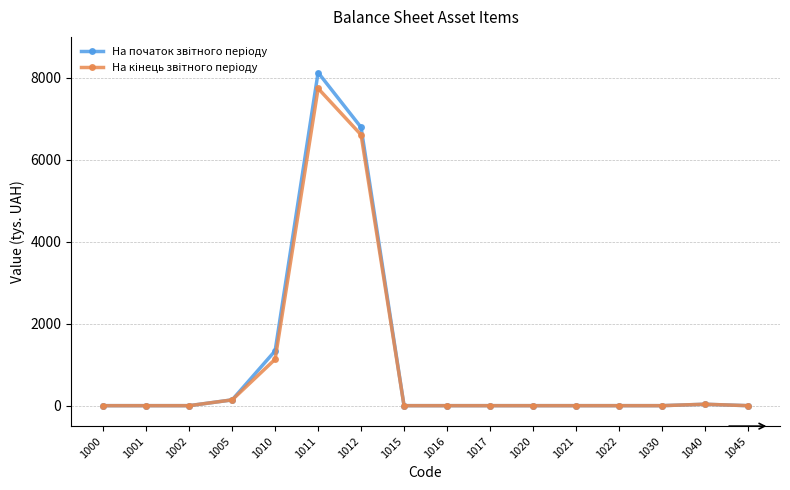

Count the number of data series in this chart.

2